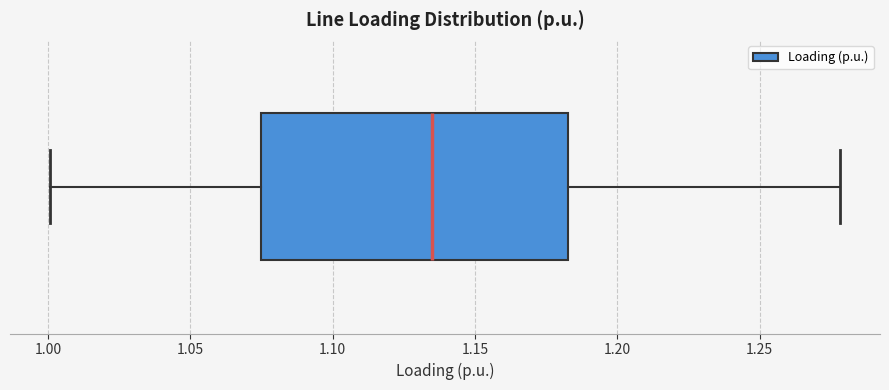

Transcribe this box plot: give where the median line is, the range the box spans, and where the two whiskers end, as read against the x-axis. The values are not printed on the chart, so give them approximately, as read against the axis.

median 1.135, box 1.075 to 1.185, whiskers 1.000 to 1.280